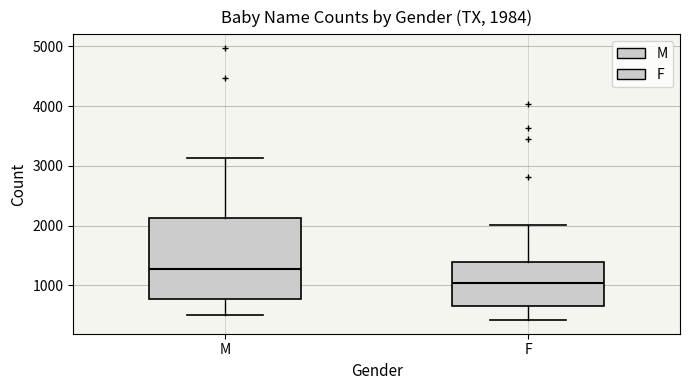

Which box has the highest median line?

M